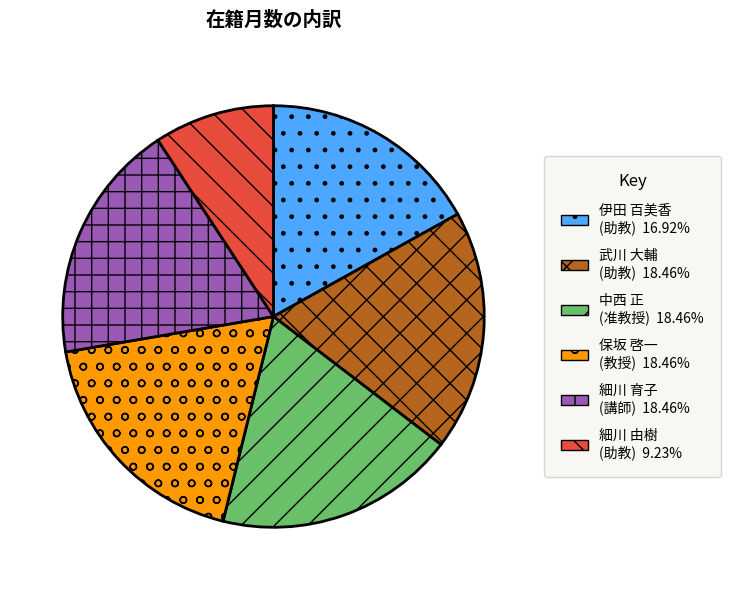

How many segments does this pie chart have?

6